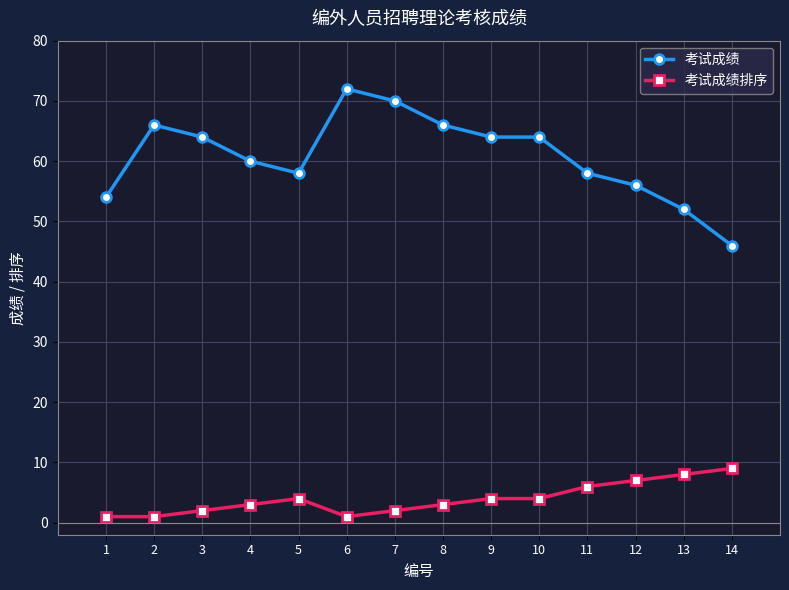

Which series changed the most between 4 and 9?

考试成绩